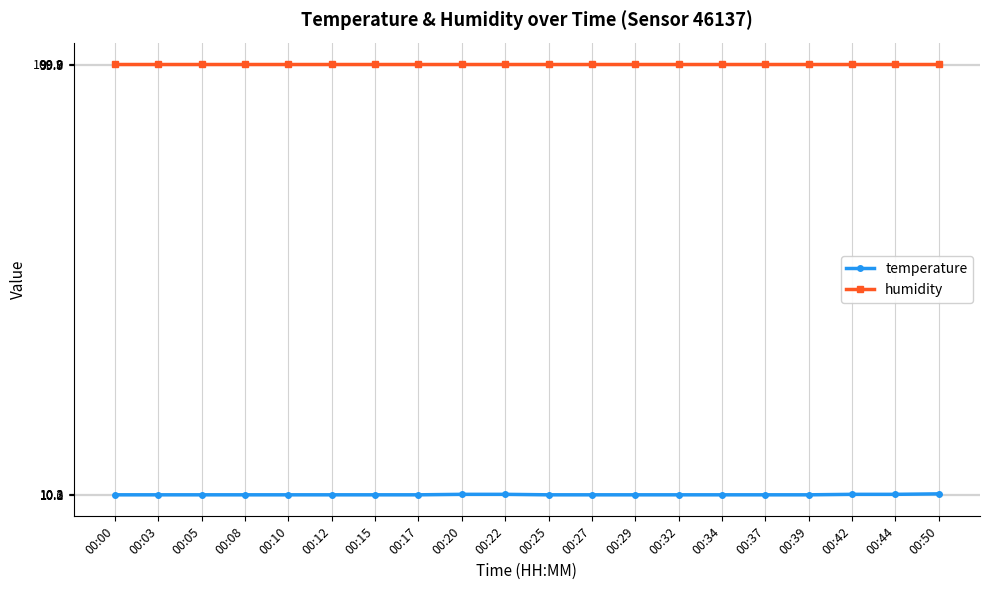

Is it true that humidity equals 34.7 at 00:20?

False